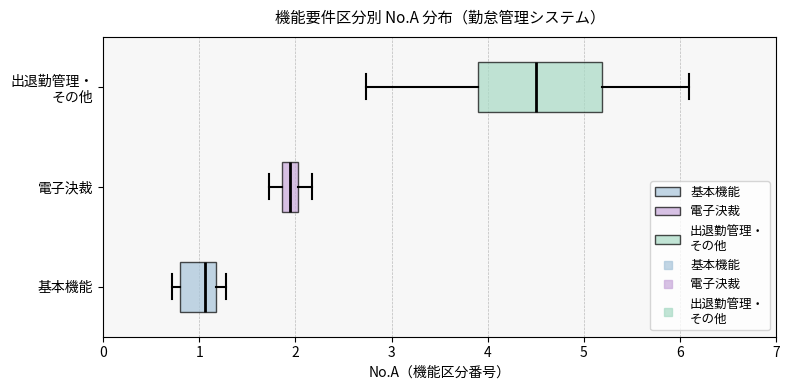

Where does the median line of the box for 出退勤管理・ その他 sit on the x-axis? The values are not printed on the chart, so give them approximately, as read against the axis.

4.5